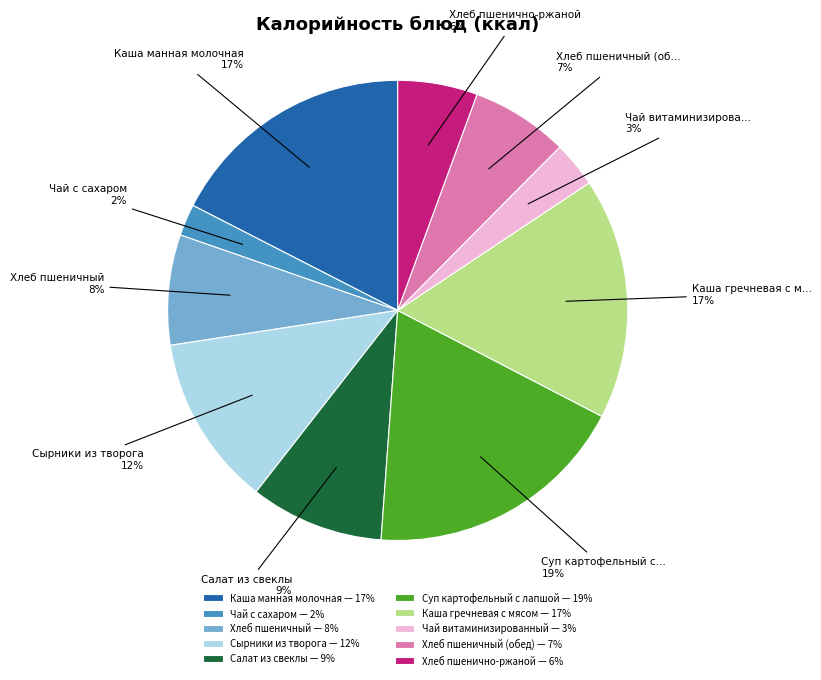

Does any single category account for the majority?

No